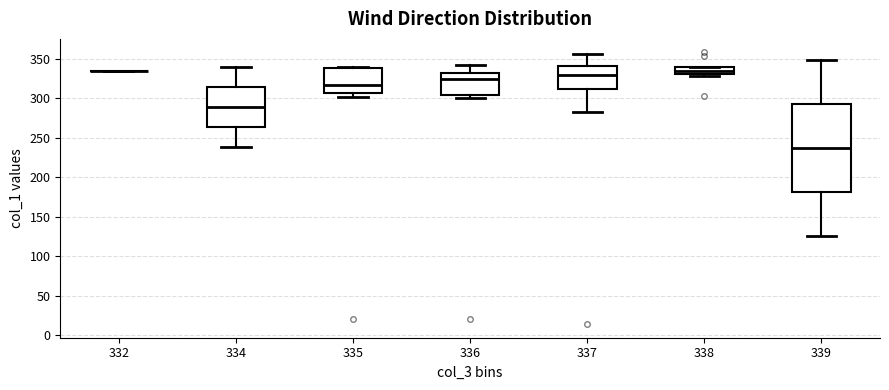

Where is the lower edge of the box at x = 334 on the y-axis? The values are not printed on the chart, so give them approximately, as read against the axis.

265